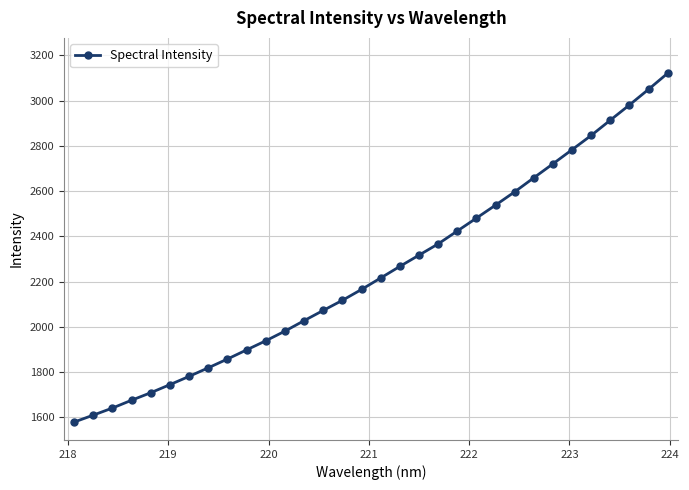

How many values are below 2215?

16